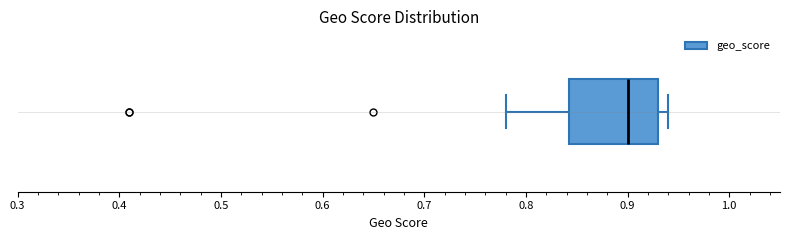

Read this box plot against the x-axis: the position of the median line, the range covered by the box, and the ends of both whiskers. The values are not printed on the chart, so give them approximately, as read against the axis.

median 0.90, box 0.84 to 0.93, whiskers 0.78 to 0.94